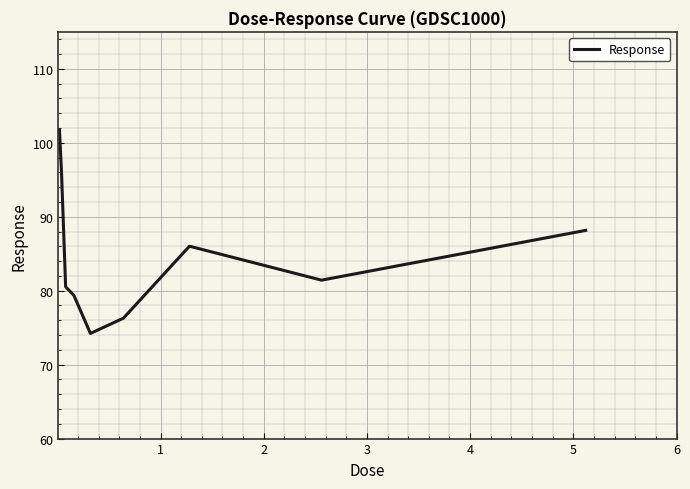

What is the difference between the maximum and minimum values?

27.5